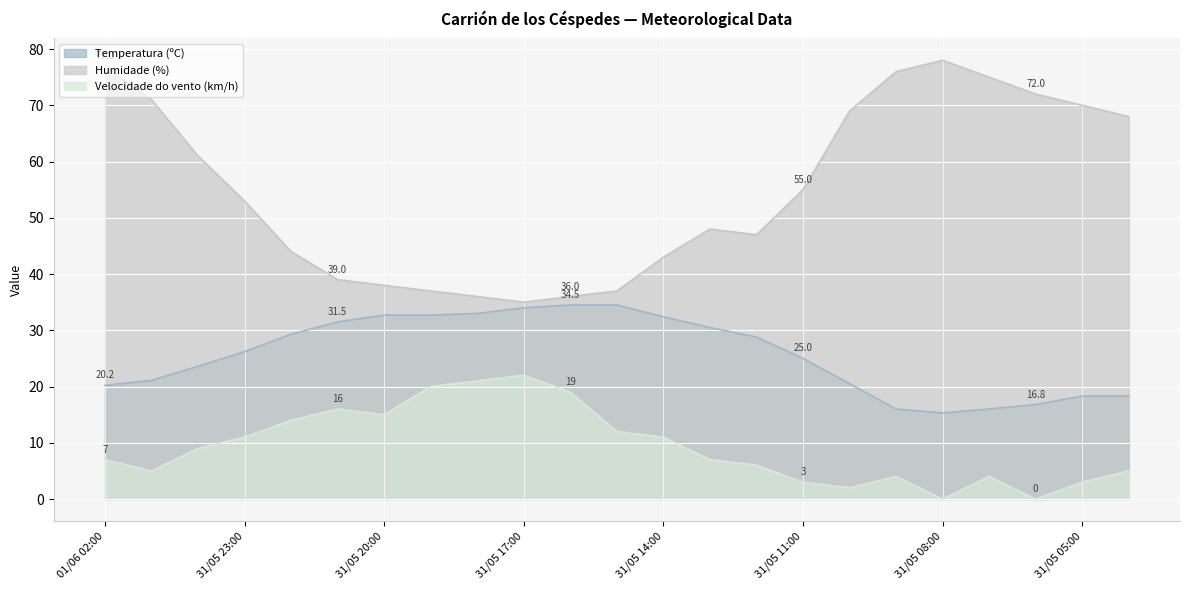

What value does the Humidade (%) series have at 31/05 13:00?

48.0